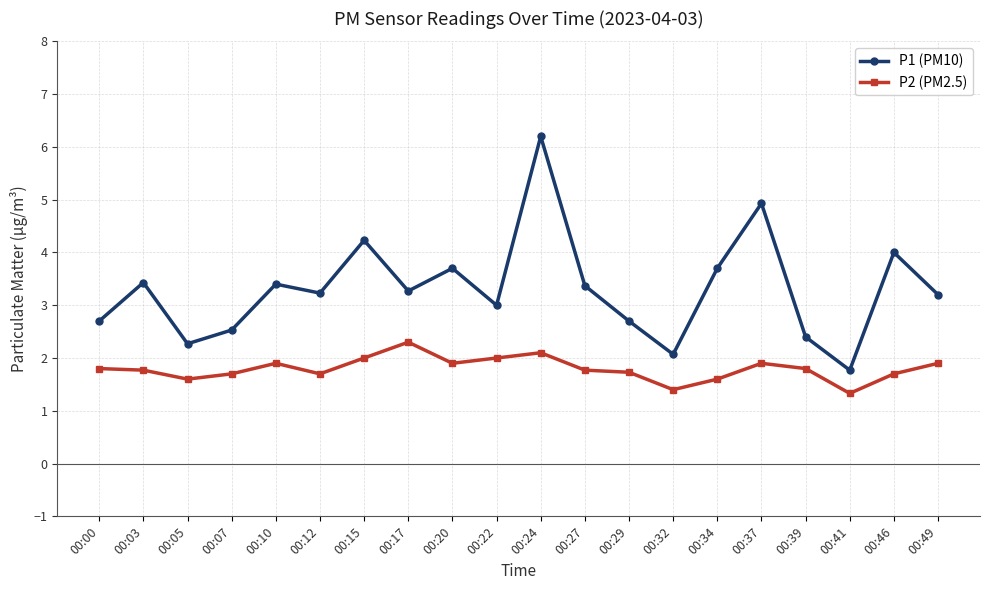

Where is the first local minimum for P1 (PM10)?

00:05